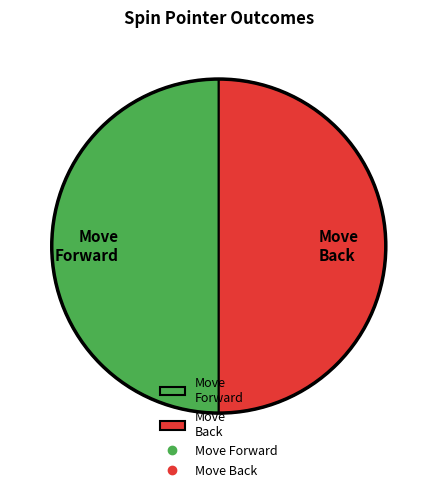

Do Move Forward and Move Back together represent more than half of the pie?

Yes